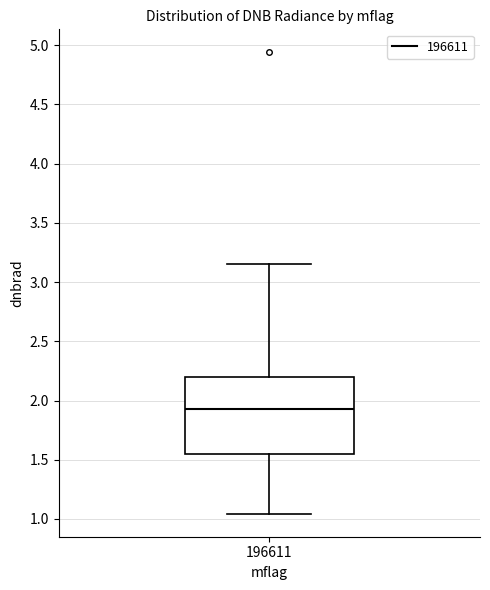

Where does the upper whisker of the box at x = 196611 end on the y-axis? The values are not printed on the chart, so give them approximately, as read against the axis.

3.15